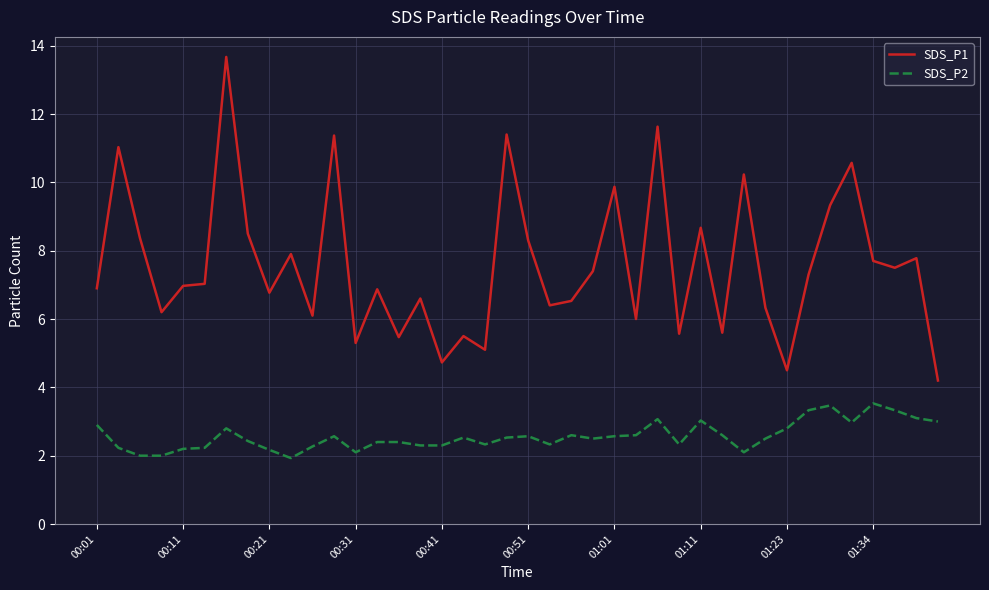

What is the maximum value for SDS_P1?

13.7